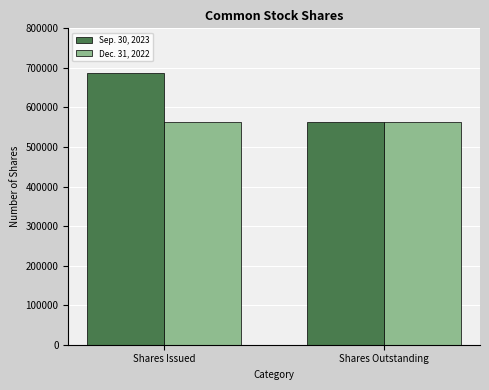

What is the difference between the Sep. 30, 2023 values at Shares Outstanding and Shares Issued?

123825